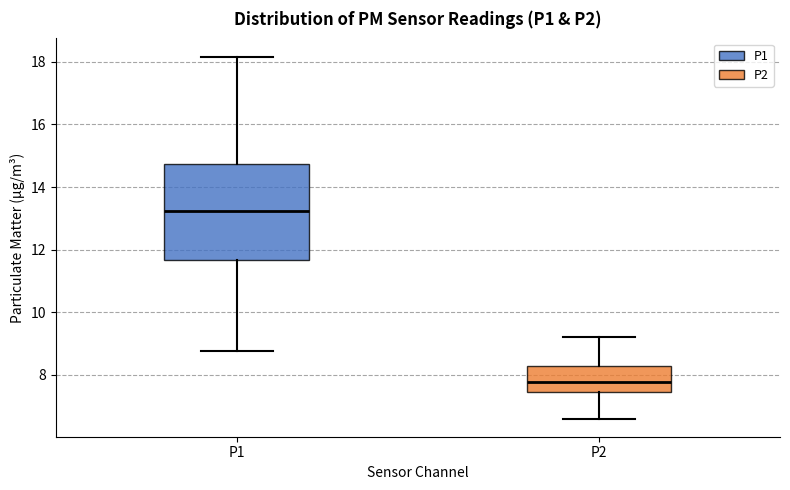

Which box's median line is the lowest?

P2